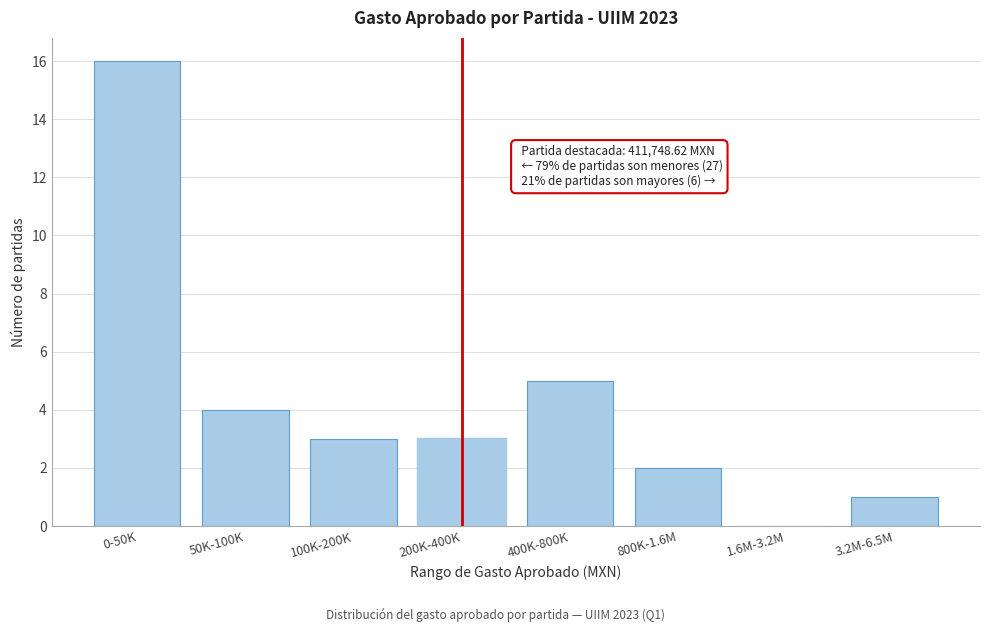

Reading left to right, what are all the values shown in this chart?

0-50K=16	50K-100K=4	100K-200K=3	200K-400K=3	400K-800K=5	800K-1.6M=2	1.6M-3.2M=0	3.2M-6.5M=1